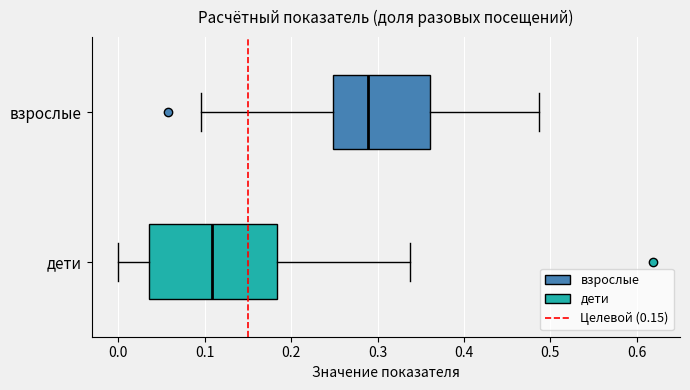

Reading bottom to top, transcribe this box plot: for each box, give where its median line is, the range the box spans, and where its two whiskers end, as read against the x-axis. The values are not printed on the chart, so give them approximately, as read against the axis.

дети: median 0.11, box 0.04 to 0.18, whiskers 0.00 to 0.34
взрослые: median 0.29, box 0.25 to 0.36, whiskers 0.10 to 0.49